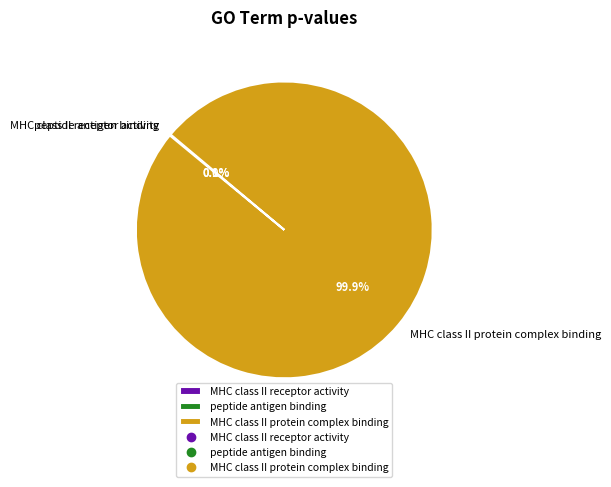

Which slice represents more than half of the pie?

MHC class II protein complex binding